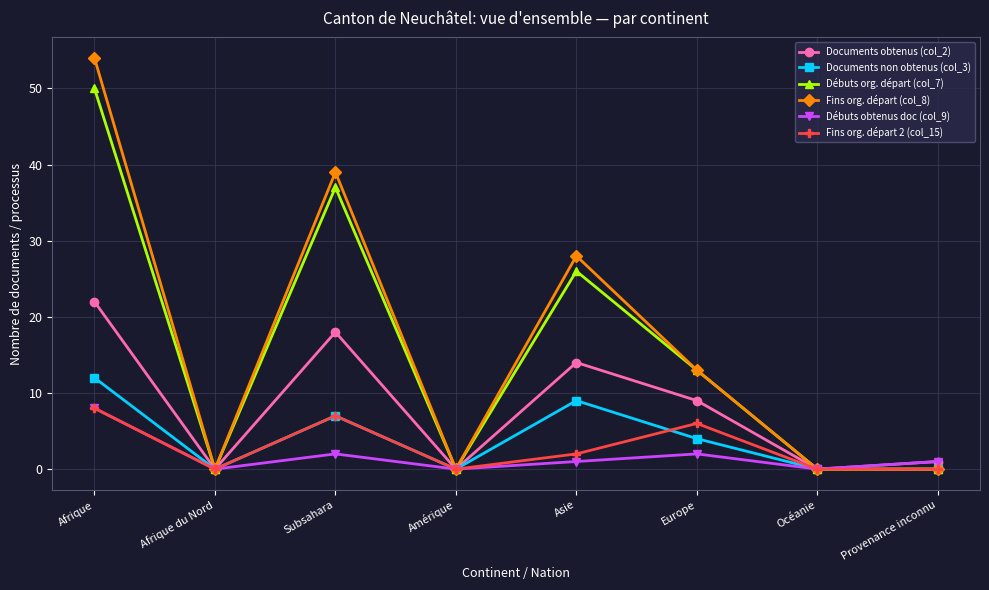

At which label is Documents obtenus (col_2) closest to 11?

Europe